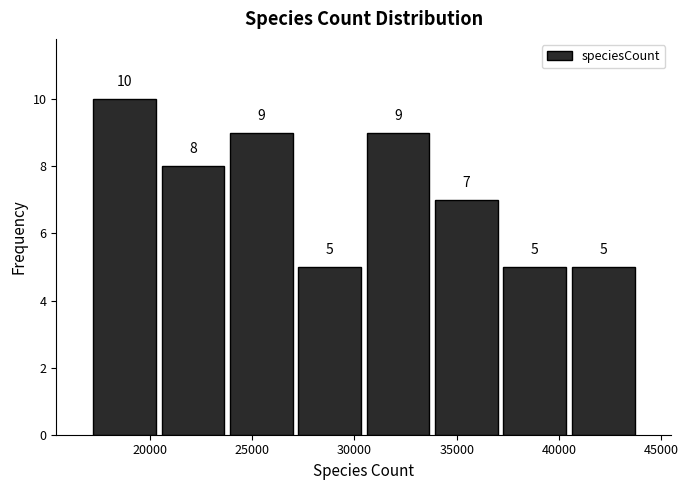

Which range on the x-axis has the tallest bar?

17000 to 20500